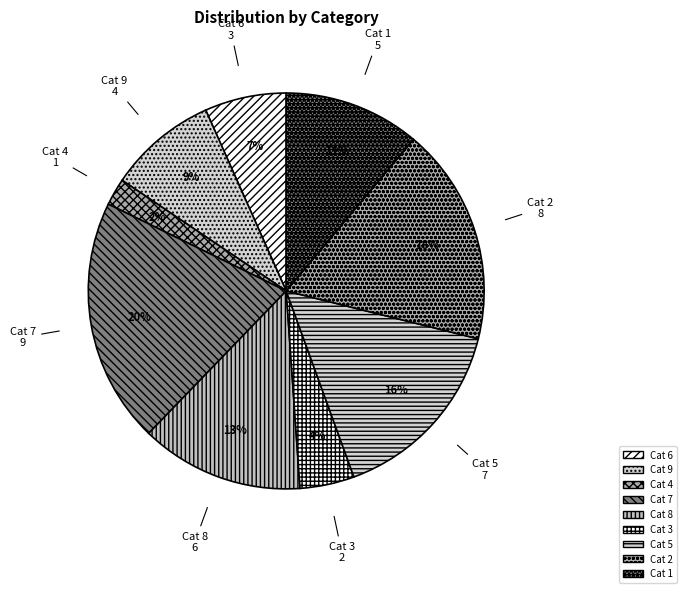

Is 9 the majority of the pie?

No